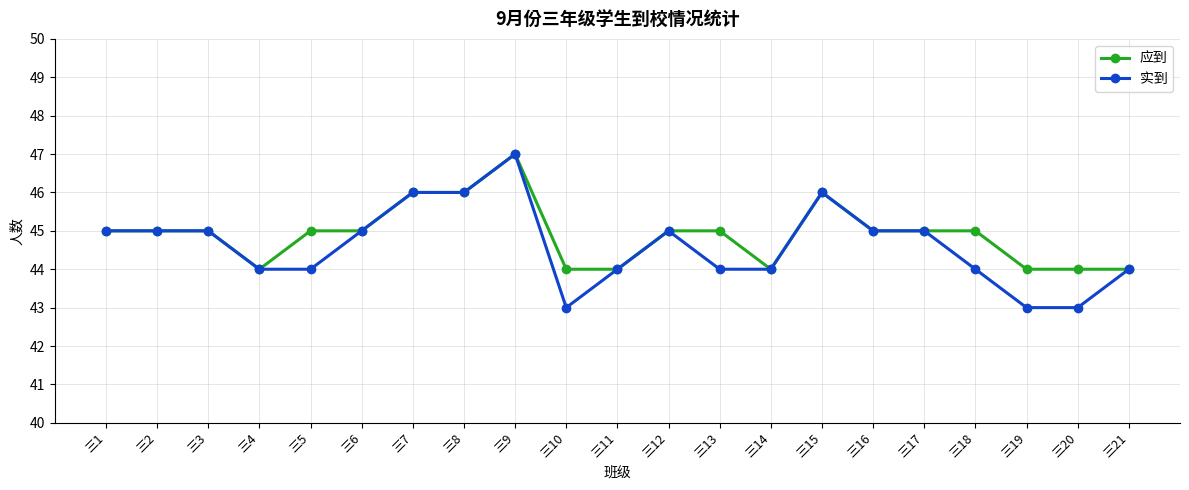

What is the difference between the 应到 values at 三16 and 三20?

1